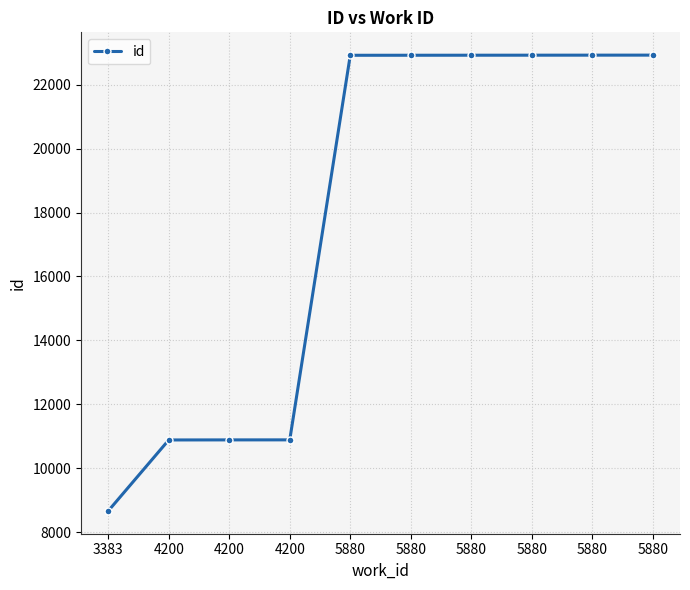

How many lines are shown in the chart?

1